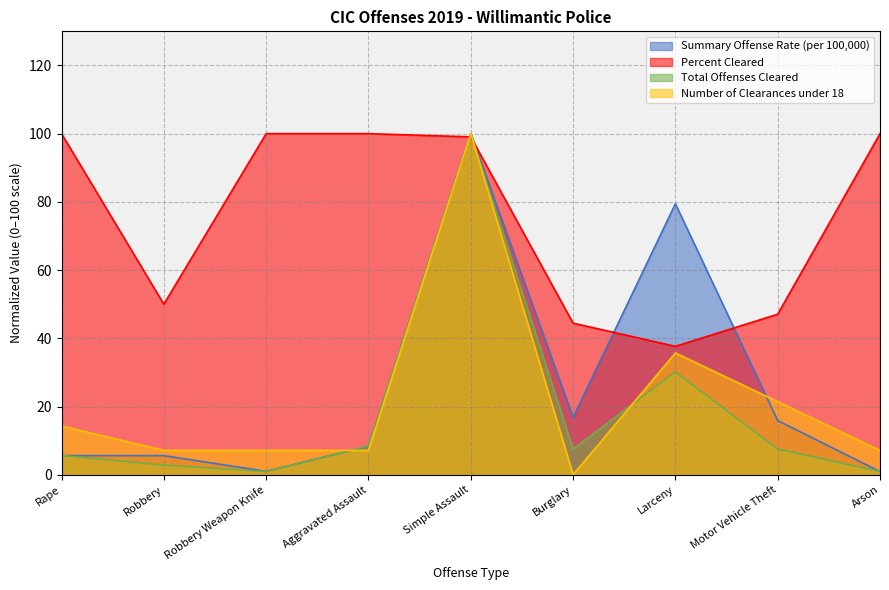

Which series ends up on top after the final intersection of Total Offenses Cleared and Percent Cleared?

Percent Cleared